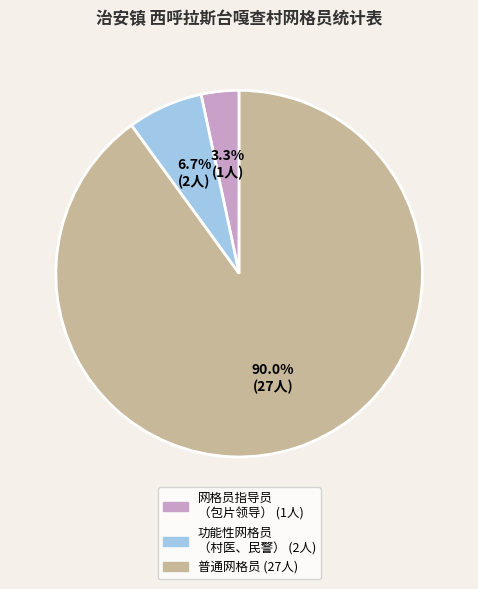

Is there any slice that represents more than half of the pie?

Yes